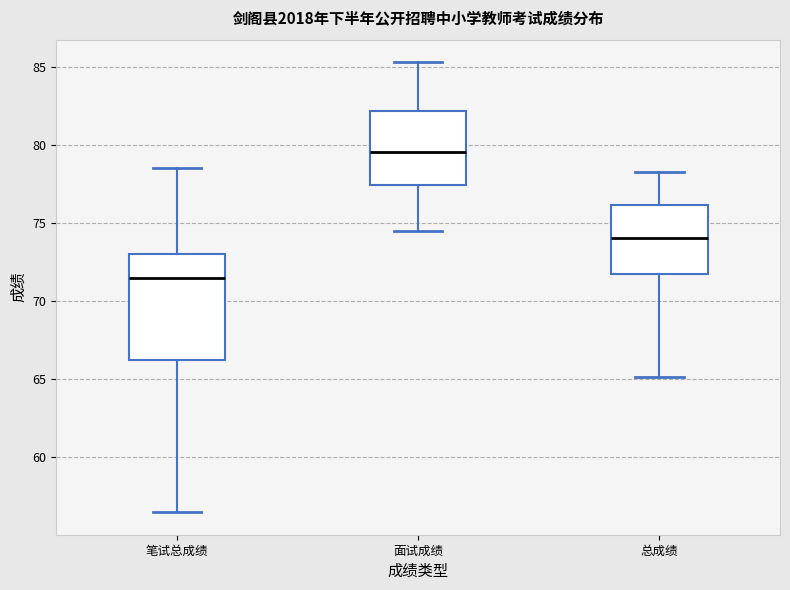

Reading left to right, read every box against the y-axis: the position of its median line, the range the box covers, and the ends of its whiskers. The values are not printed on the chart, so give them approximately, as read against the axis.

笔试总成绩: median 71.5, box 66.5 to 73.0, whiskers 56.5 to 78.5
面试成绩: median 79.5, box 77.5 to 82.0, whiskers 74.5 to 85.5
总成绩: median 74.0, box 71.5 to 76.0, whiskers 65.0 to 78.0